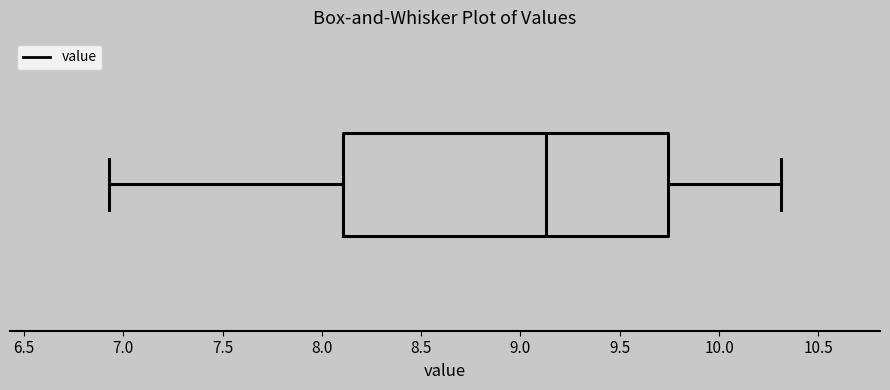

Where does the right whisker of the box end on the x-axis? The values are not printed on the chart, so give them approximately, as read against the axis.

10.30